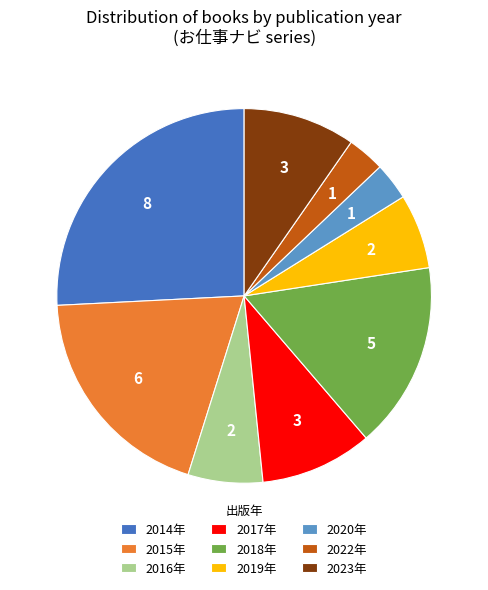

Between 2019年 and 2023年, which is larger?

2023年